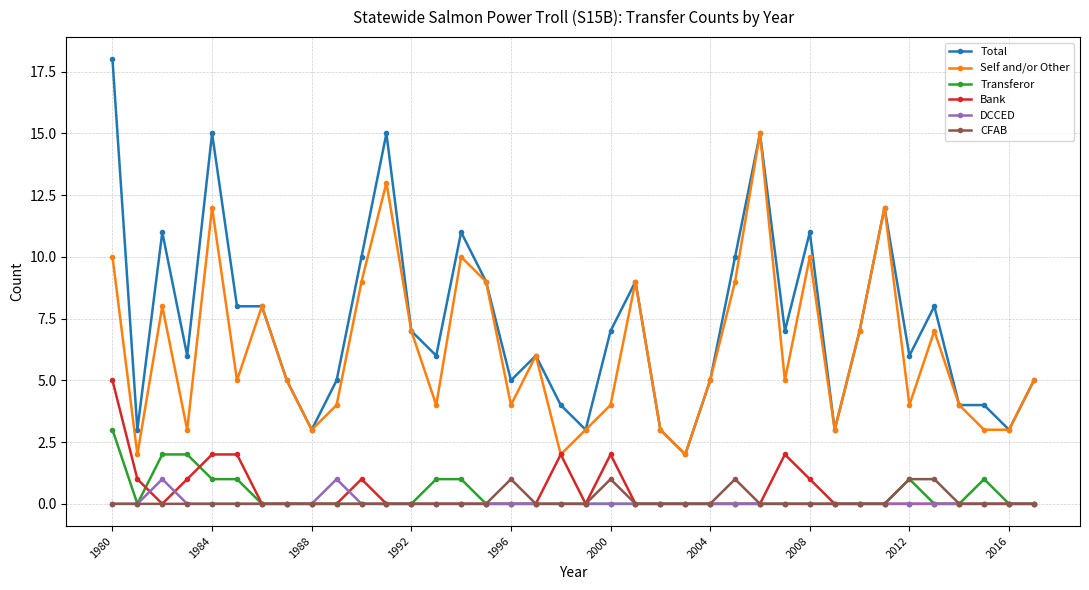

True or false: DCCED and Total cross at least once.

False